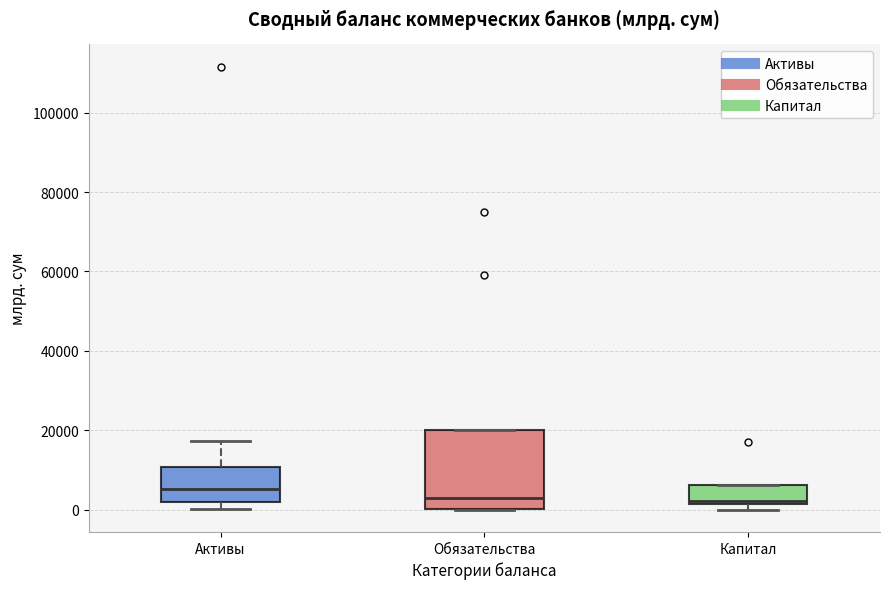

Which box has the highest median line?

Активы